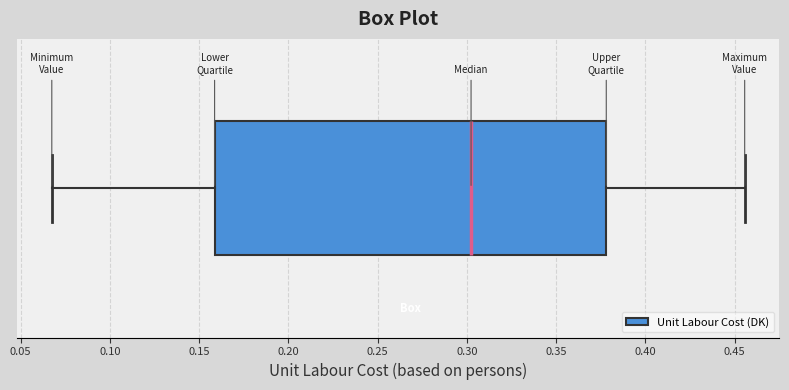

Where does the median line of the box sit on the x-axis? The values are not printed on the chart, so give them approximately, as read against the axis.

0.300